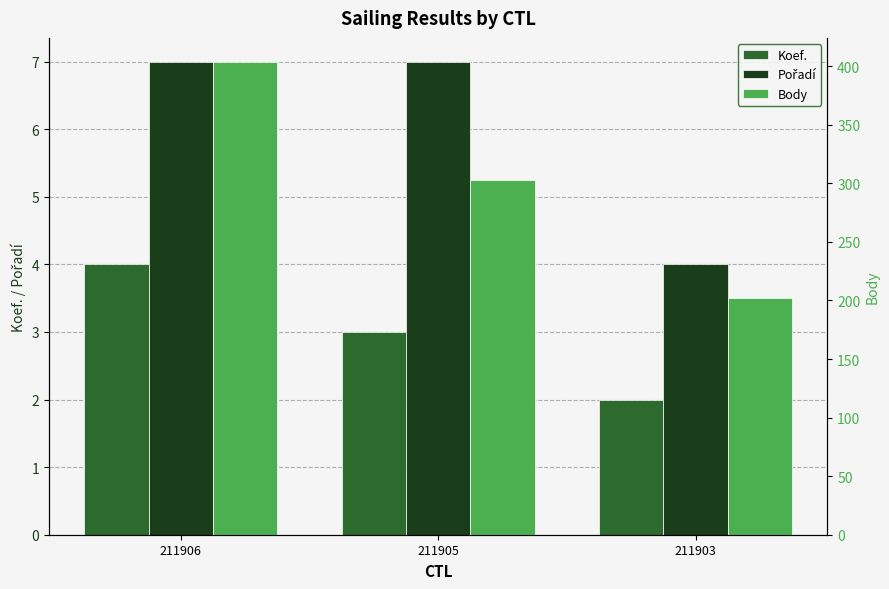

What is the spread (max minus min) of values at 211905?

300